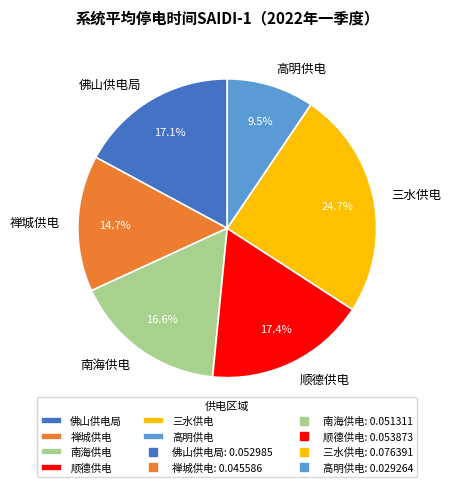

To the nearest percent, what is the average slice percentage?

17%